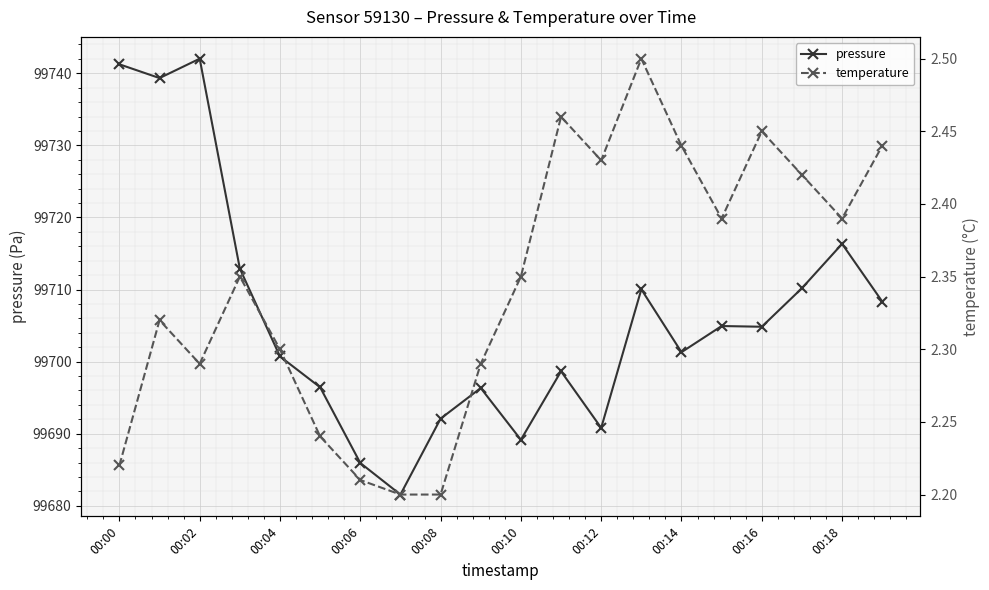

At which category does pressure reach its first local peak?

00:02